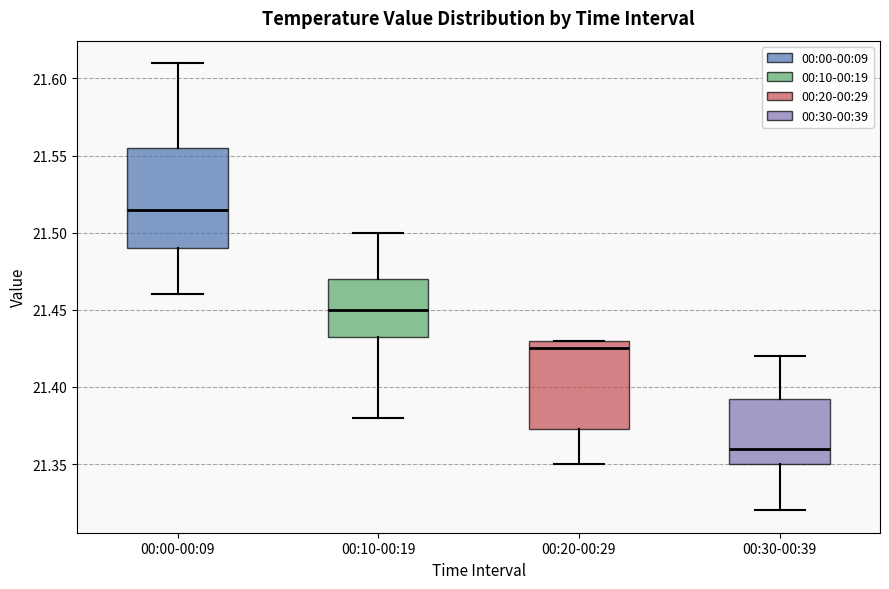

Which box is the tallest, from its lower edge to its upper edge?

00:00-00:09